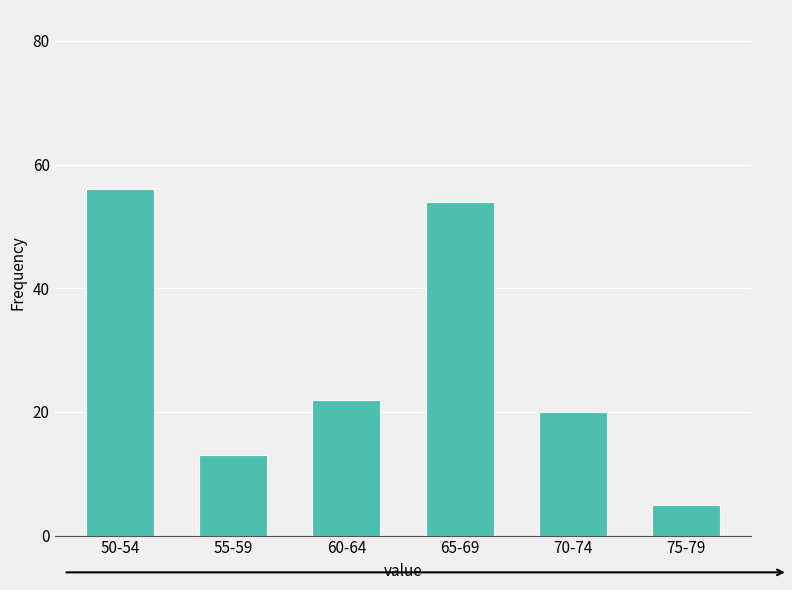

Reading right to left, list all the values displayed in this chart.

75-79=5	70-74=20	65-69=54	60-64=22	55-59=13	50-54=56